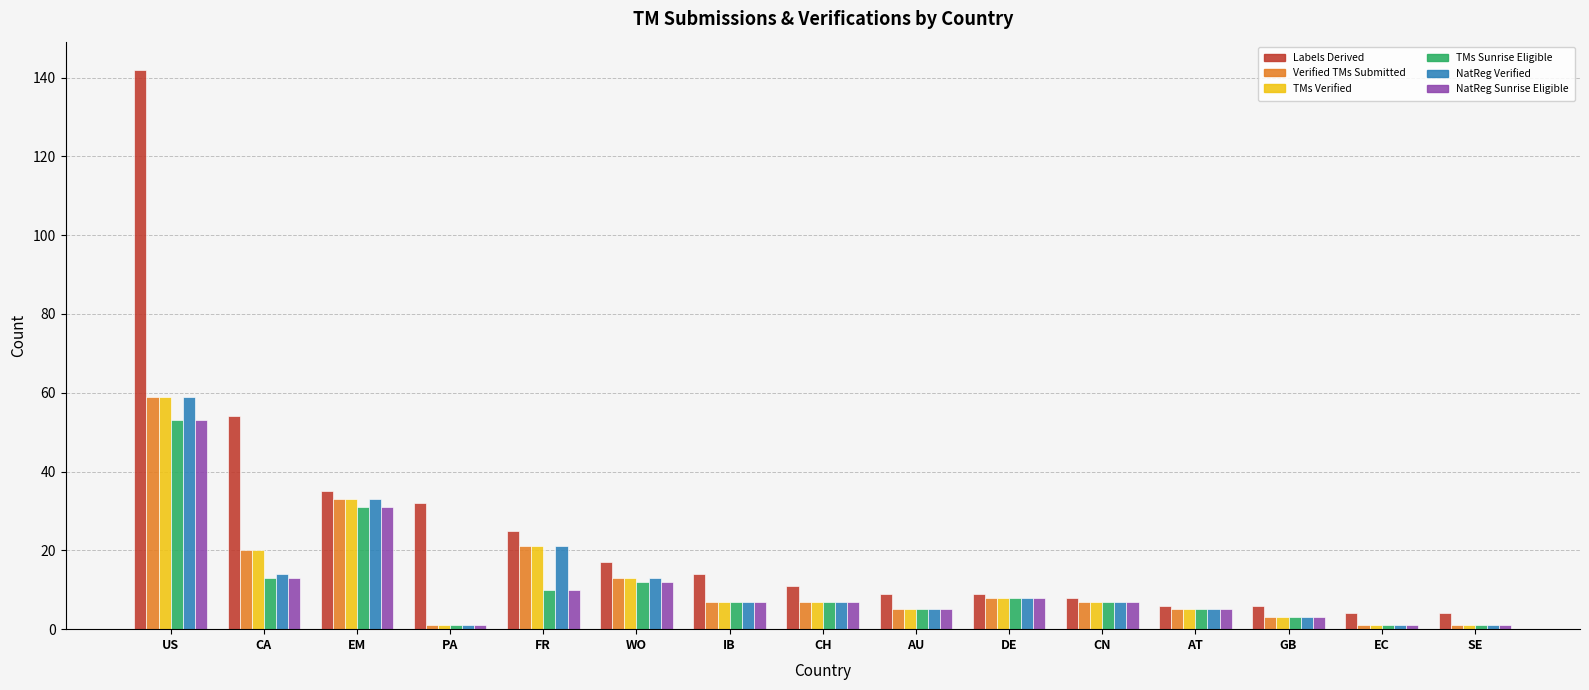

What is the maximum value shown in the chart?

142